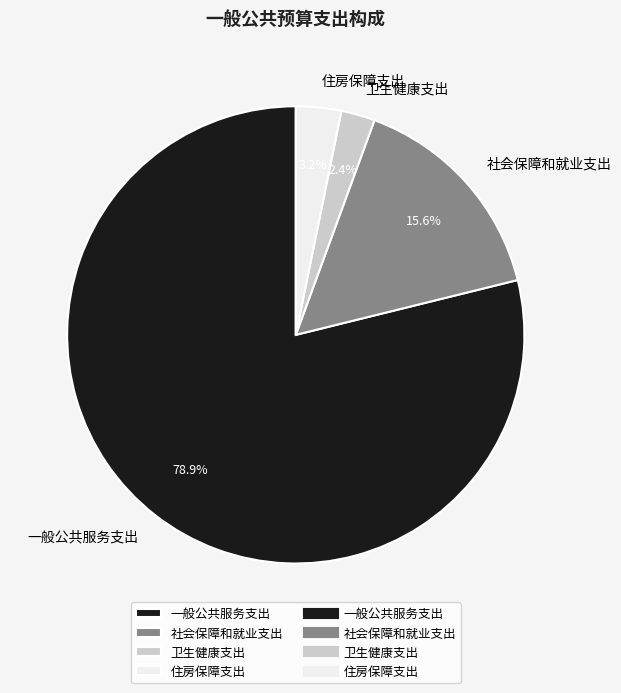

What is the largest slice in the pie chart?

一般公共服务支出